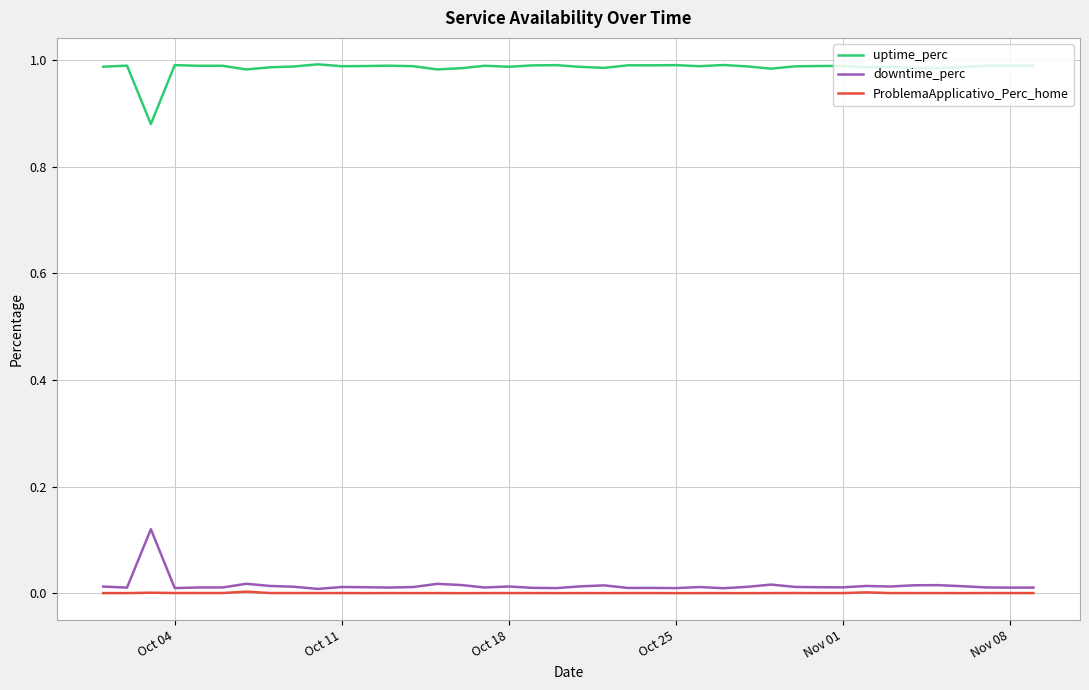

List the series in order of their peak value, highest first.

uptime_perc, downtime_perc, ProblemaApplicativo_Perc_home